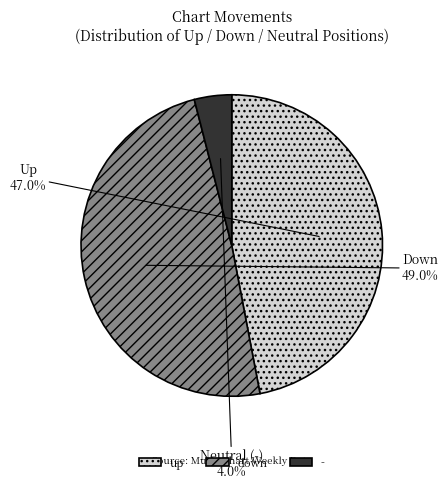

True or false: - accounts for 4% of the total.

True